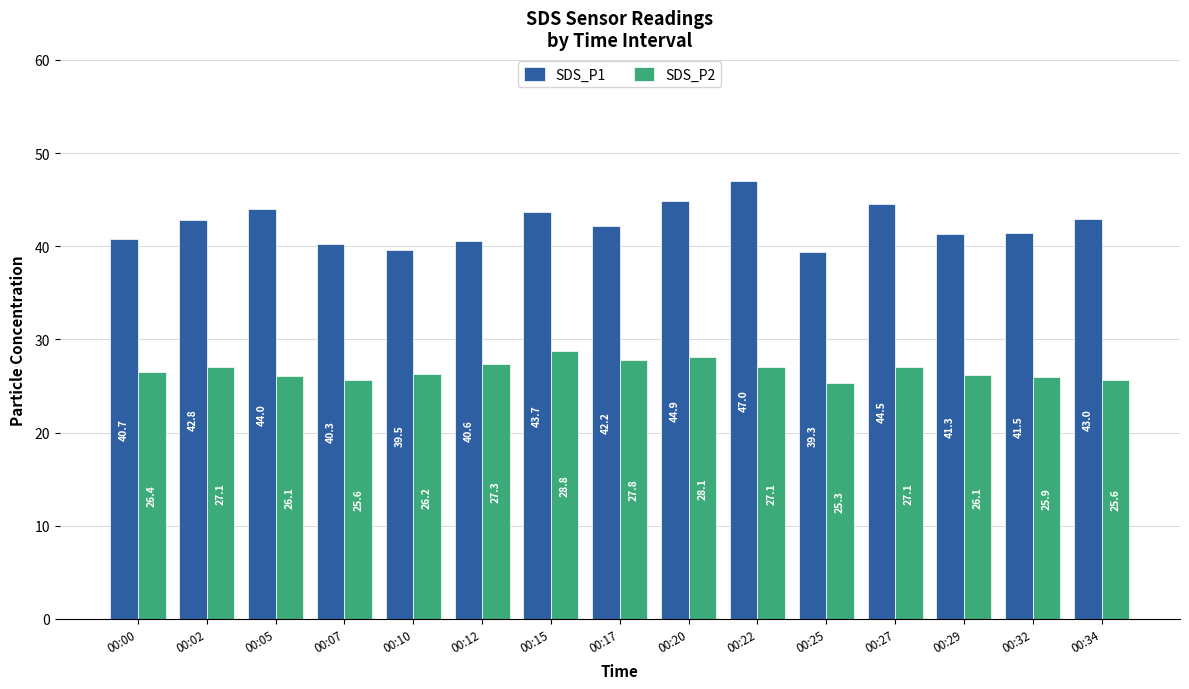

At which category does the chart reach its minimum across all series?

00:25